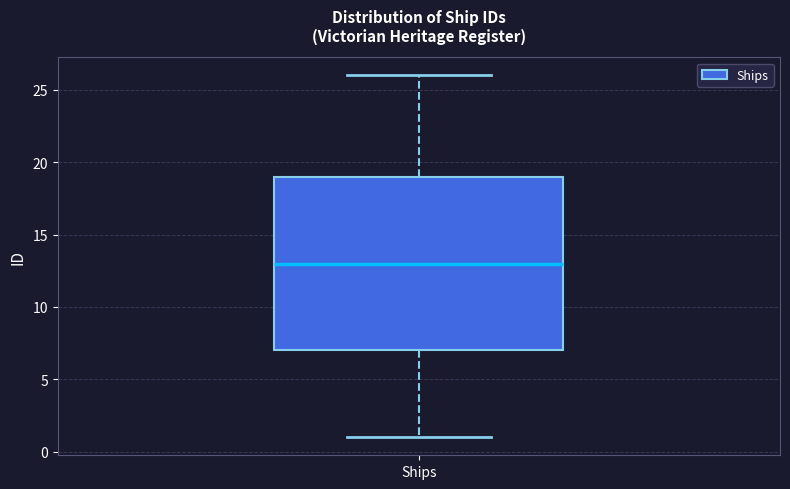

Transcribe this box plot: give where the median line is, the range the box spans, and where the two whiskers end, as read against the y-axis. The values are not printed on the chart, so give them approximately, as read against the axis.

median 13, box 7 to 19, whiskers 1 to 26